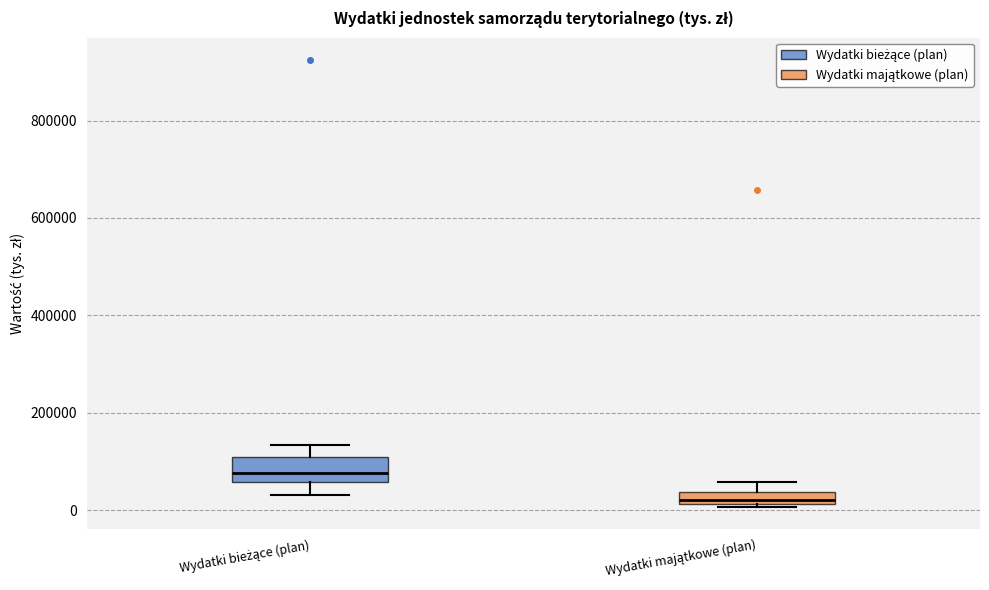

Which box's median line is the lowest?

Wydatki majątkowe (plan)